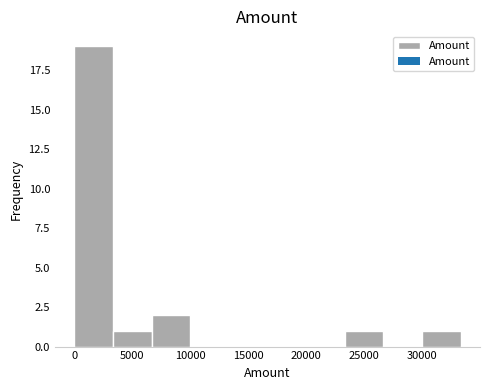

Reading left to right, list every bar in this chart as the range it spans on the x-axis followed by its height. Neither the bar edges nor the heights are printed on the chart, so give them approximately, as read against the axes.

0 to 3500: 19
3500 to 6500: 1
6500 to 10000: 2
10000 to 13500: 0
13500 to 16500: 0
16500 to 20000: 0
20000 to 23500: 0
23500 to 26500: 1
26500 to 30000: 0
30000 to 33500: 1